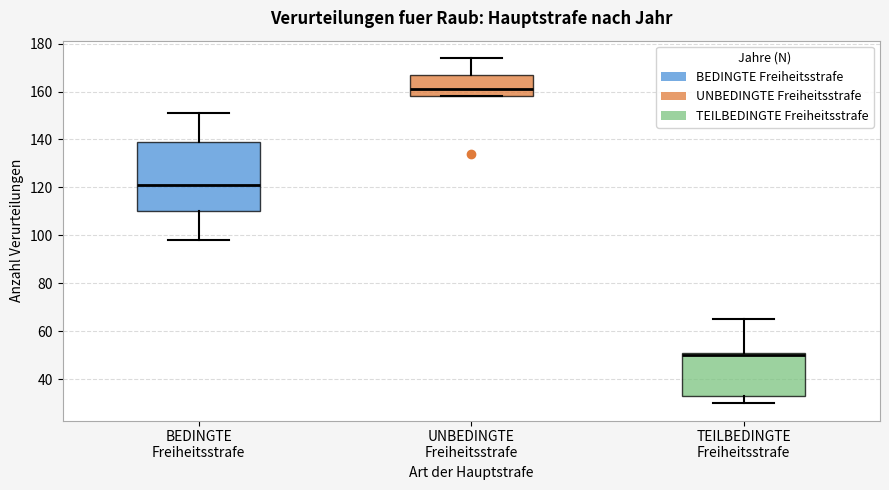

Reading left to right, transcribe this box plot: for each box, give where its median line is, the range the box spans, and where its two whiskers end, as read against the y-axis. The values are not printed on the chart, so give them approximately, as read against the axis.

BEDINGTE Freiheitsstrafe: median 122, box 110 to 140, whiskers 98 to 152
UNBEDINGTE Freiheitsstrafe: median 162, box 158 to 168, whiskers 158 to 174
TEILBEDINGTE Freiheitsstrafe: median 50, box 34 to 52, whiskers 30 to 66